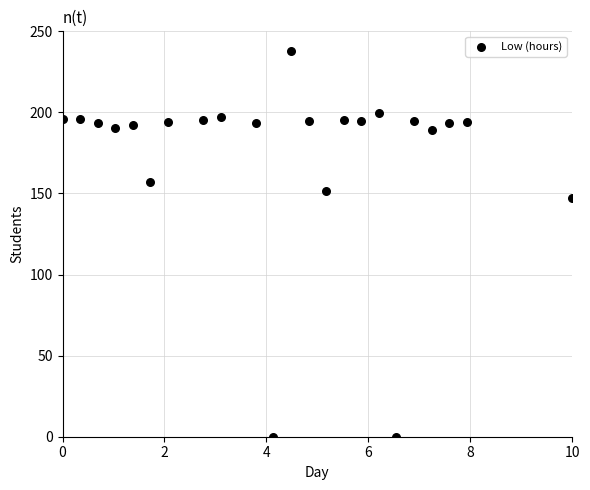

What Y value in the scatter plot is closest to 118?

147.0